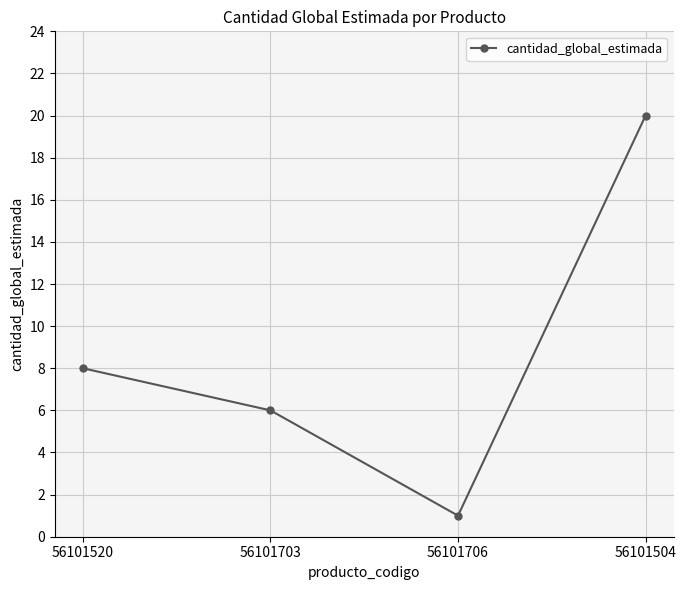

What is the difference between the maximum and minimum values?

19